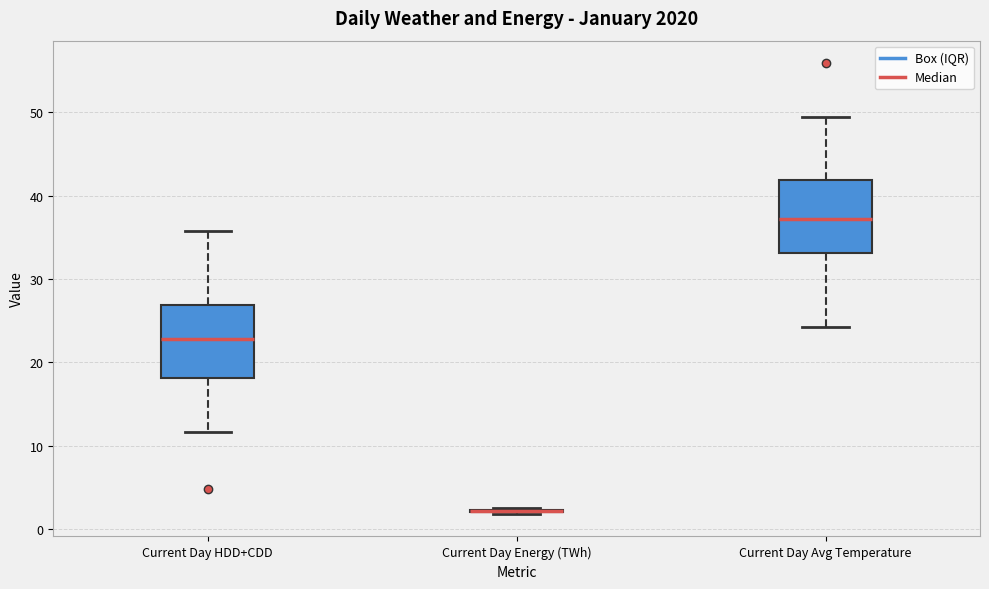

Reading left to right, read every box against the y-axis: the position of its median line, the range the box covers, and the ends of its whiskers. The values are not printed on the chart, so give them approximately, as read against the axis.

Current Day HDD+CDD: median 23, box 18 to 27, whiskers 12 to 36
Current Day Energy (TWh): box collapsed to a line at 2, whiskers 2 to 3
Current Day Avg Temperature: median 37, box 33 to 42, whiskers 24 to 49